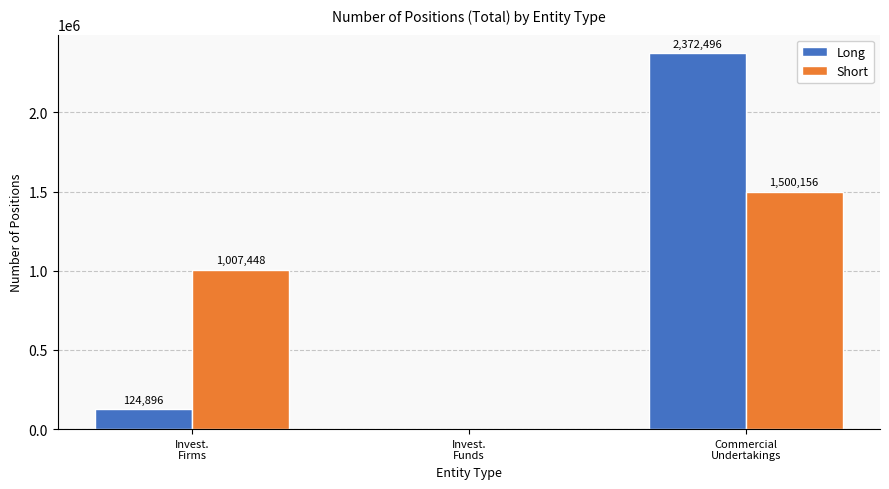

Which series has the largest total across all categories?

Short